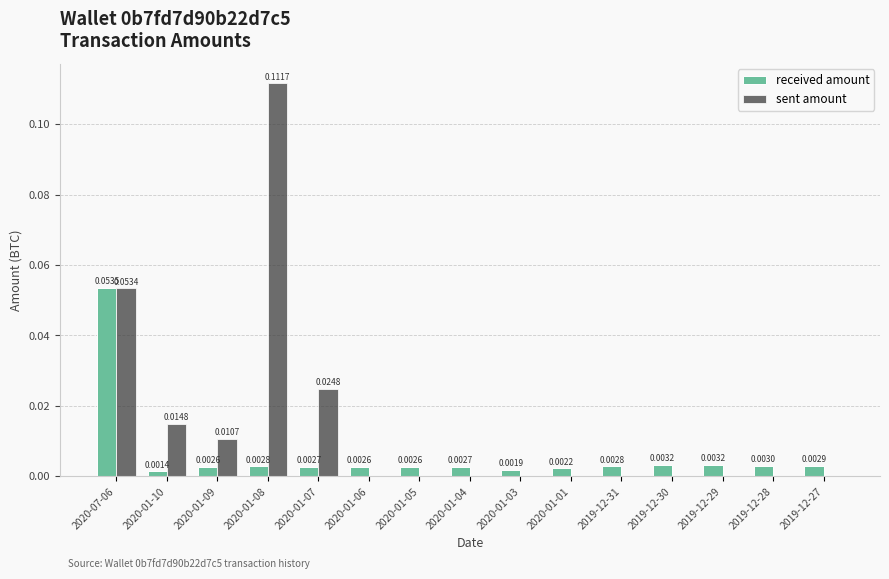

True or false: received amount has a value of 0.0 at 2020-01-01.

True